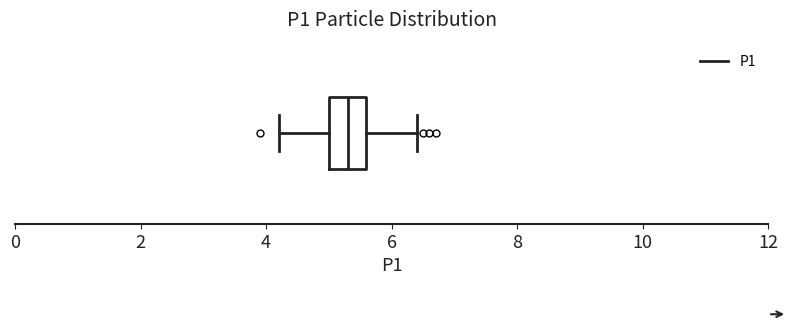

Transcribe this box plot: give where the median line is, the range the box spans, and where the two whiskers end, as read against the x-axis. The values are not printed on the chart, so give them approximately, as read against the axis.

median 5.4, box 5.0 to 5.6, whiskers 4.2 to 6.4